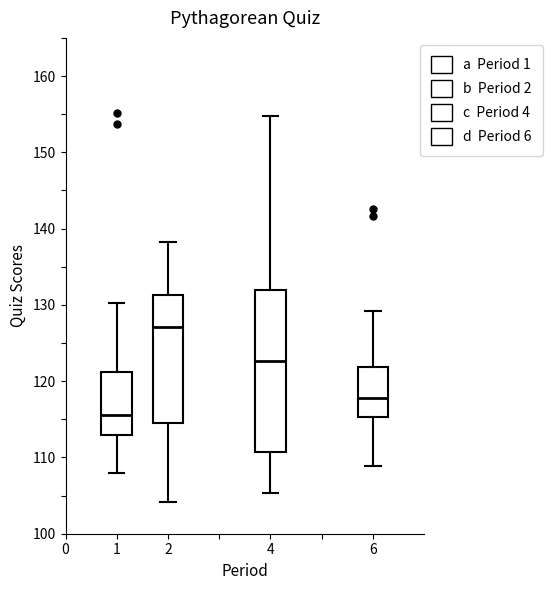

Which box is the tallest, from its lower edge to its upper edge?

4